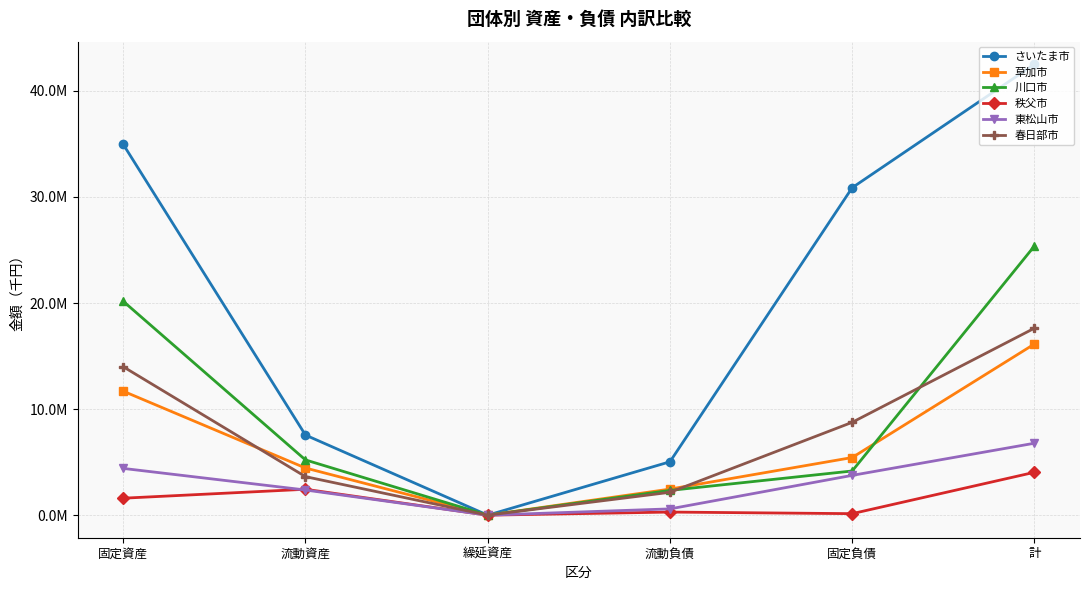

What are all the series names shown in the legend?

さいたま市, 草加市, 川口市, 秩父市, 東松山市, 春日部市